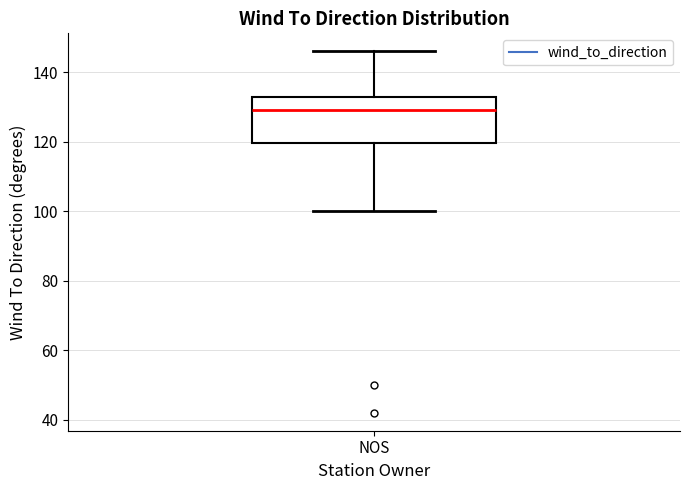

Transcribe this box plot: give where the median line is, the range the box spans, and where the two whiskers end, as read against the y-axis. The values are not printed on the chart, so give them approximately, as read against the axis.

median 130, box 120 to 134, whiskers 100 to 146